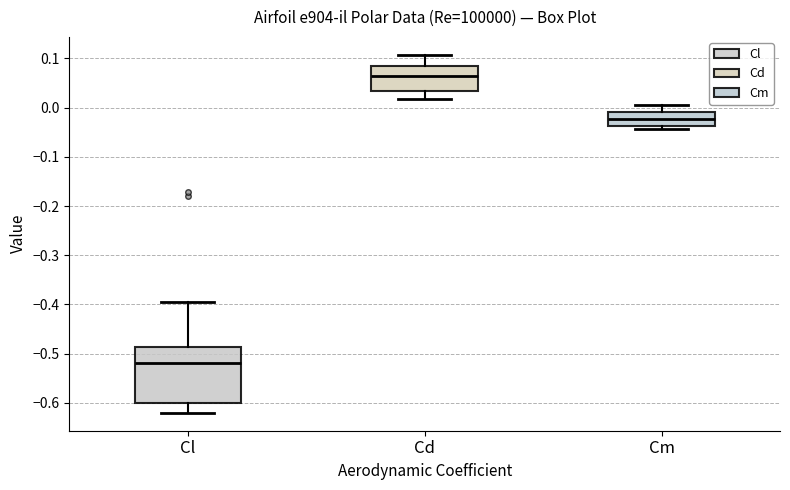

Reading left to right, read every box against the y-axis: the position of its median line, the range the box covers, and the ends of its whiskers. The values are not printed on the chart, so give them approximately, as read against the axis.

Cl: median -0.52, box -0.60 to -0.49, whiskers -0.62 to -0.40
Cd: median 0.06, box 0.03 to 0.08, whiskers 0.02 to 0.11
Cm: median -0.02, box -0.04 to -0.01, whiskers -0.04 (just below the box's lower edge) to 0.00